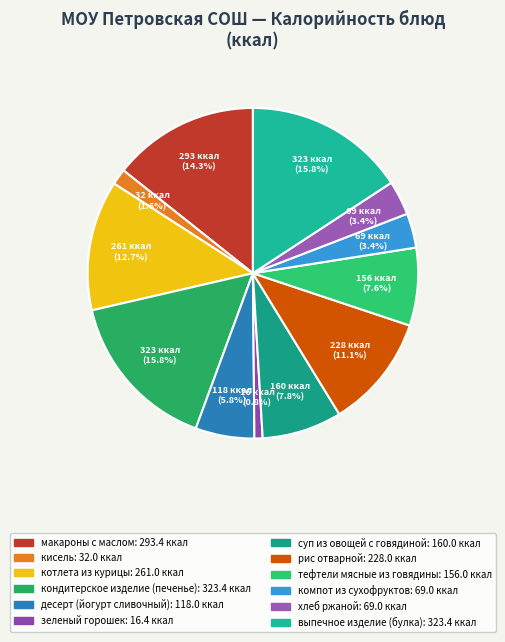

Is there a majority slice in this chart?

No